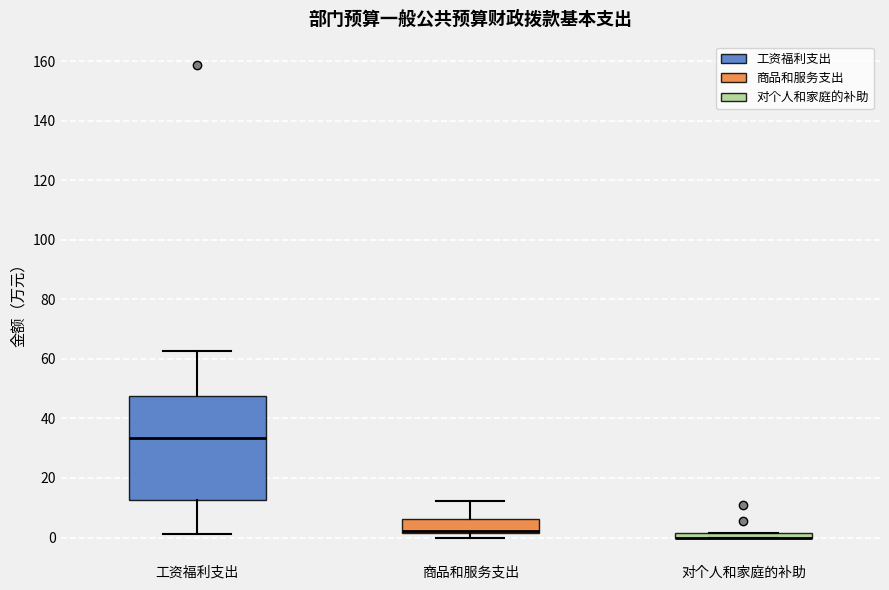

Where is the lower edge of the box for 工资福利支出 on the y-axis? The values are not printed on the chart, so give them approximately, as read against the axis.

12